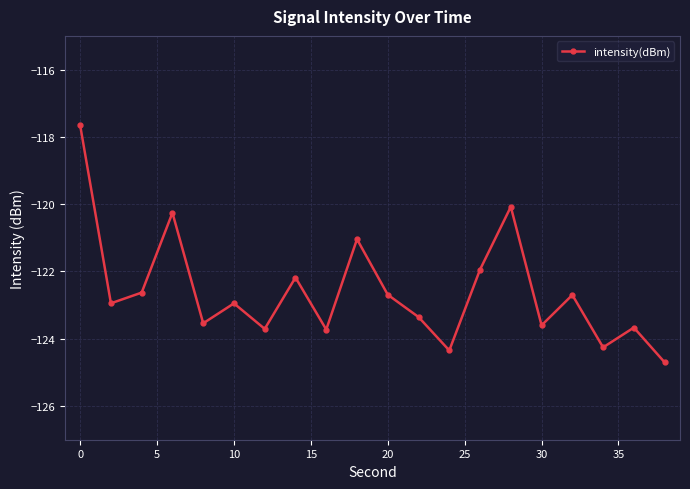

How many points are higher than both their immediate neighbors (excluding endpoints)?

7